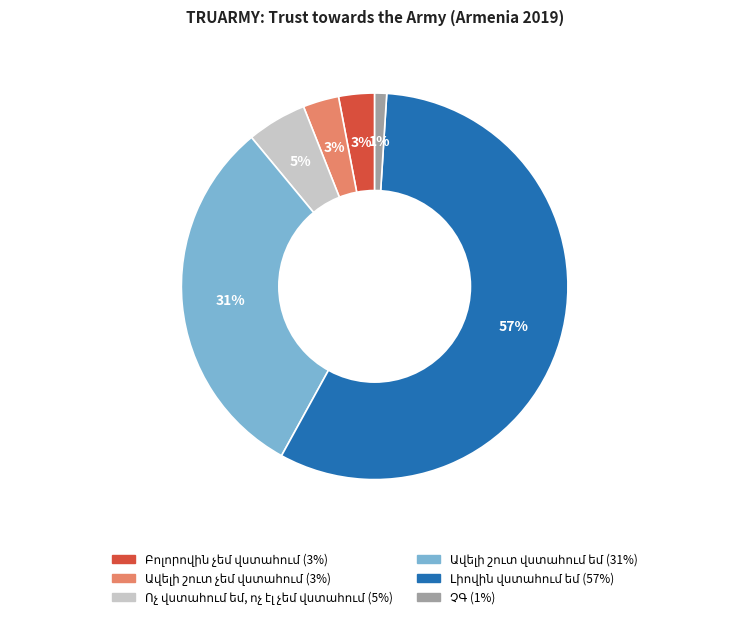

Is there any slice that represents more than half of the pie?

Yes